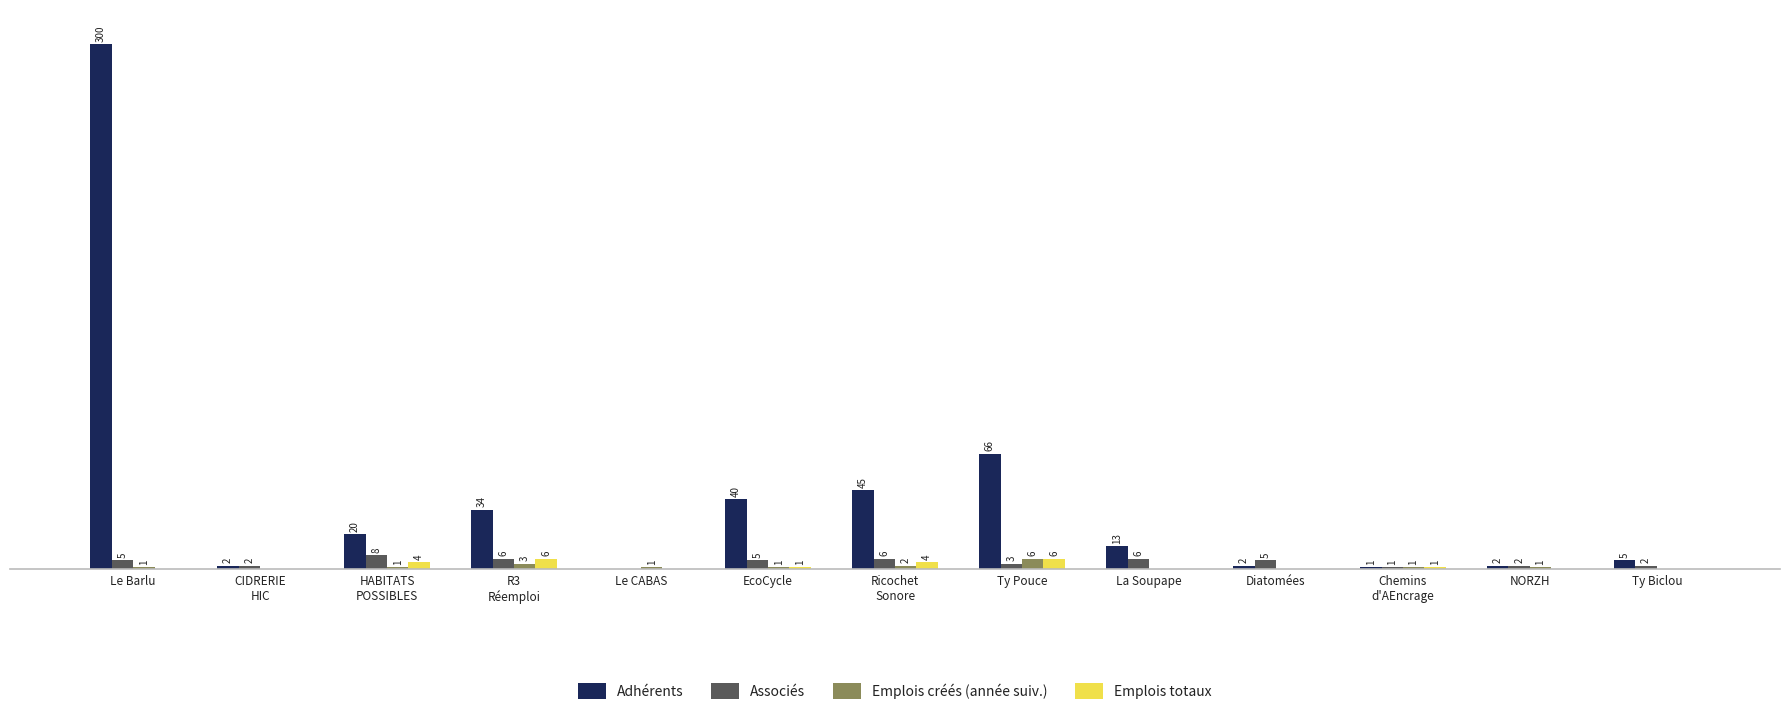

Is the value of Emplois totaux at EcoCycle greater than the value of Emplois créés (année suiv.) at Diatomées?

Yes